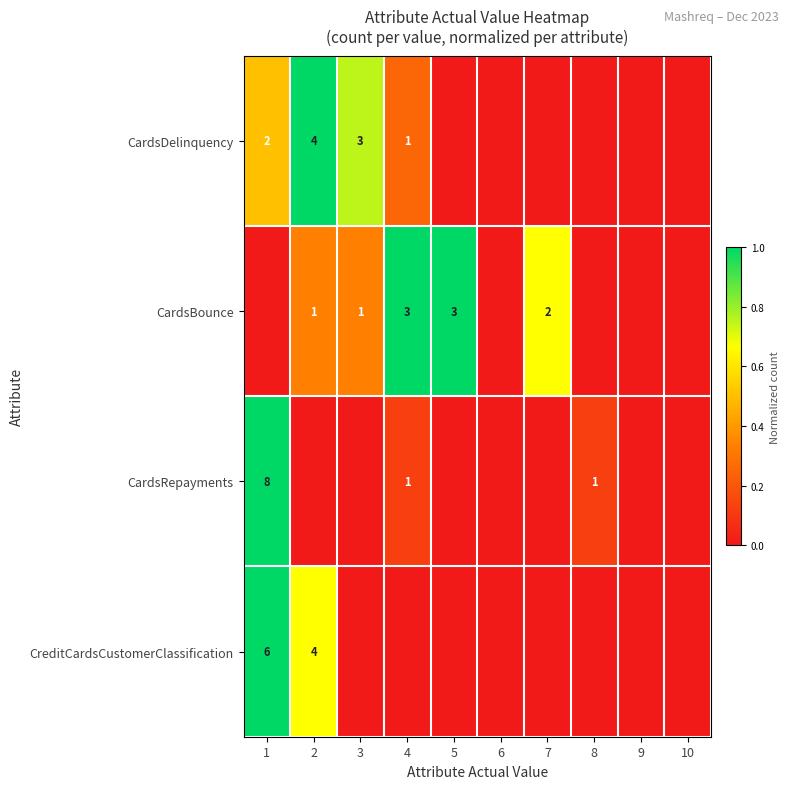

The CardsRepayments series shows 1 at 8. True or false?

True